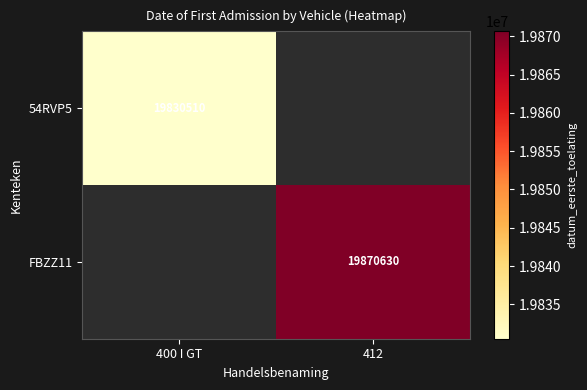

How many distinct data groups are displayed?

2